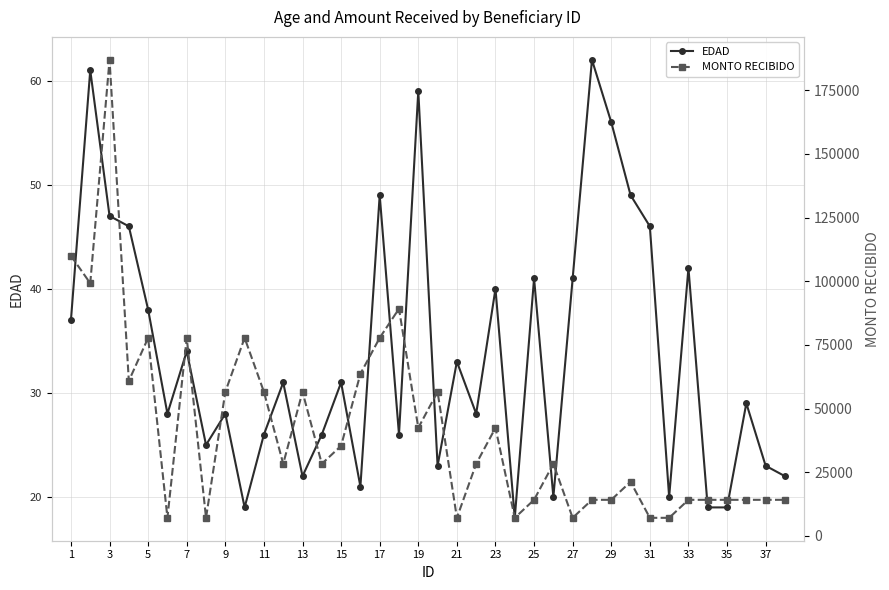

Which series has the widest spread of values?

MONTO RECIBIDO